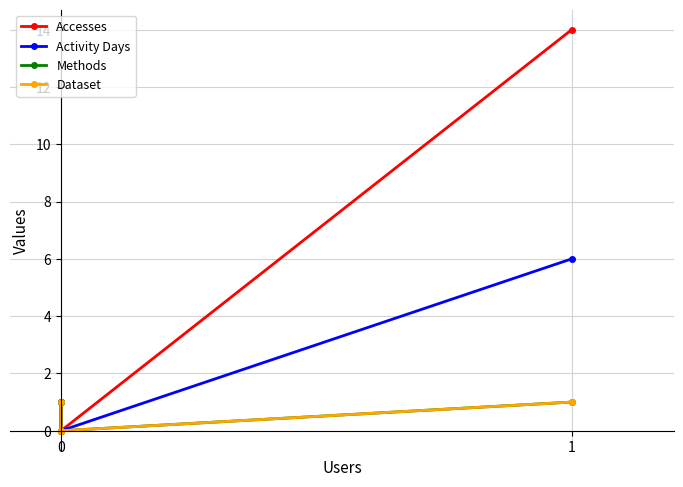

What is the value of the Accesses point at the 1st from the left?

1